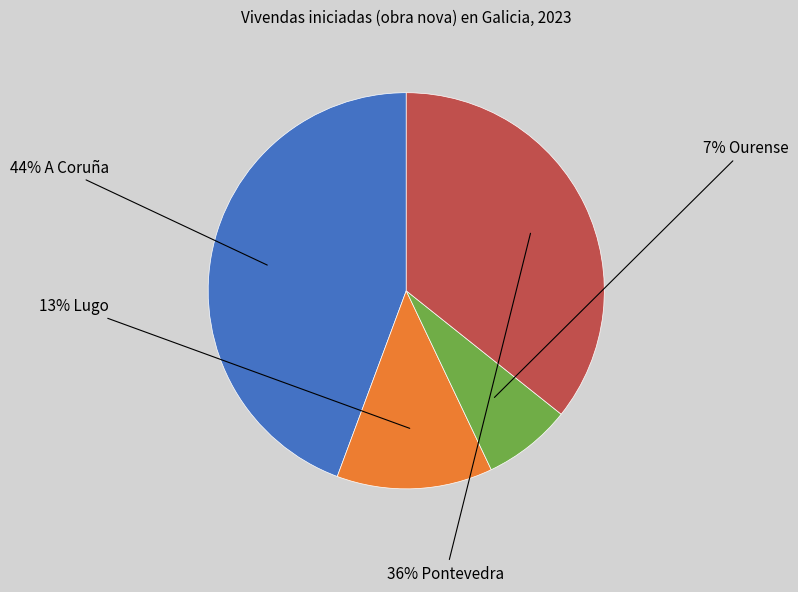

Is there any slice that represents more than half of the pie?

No